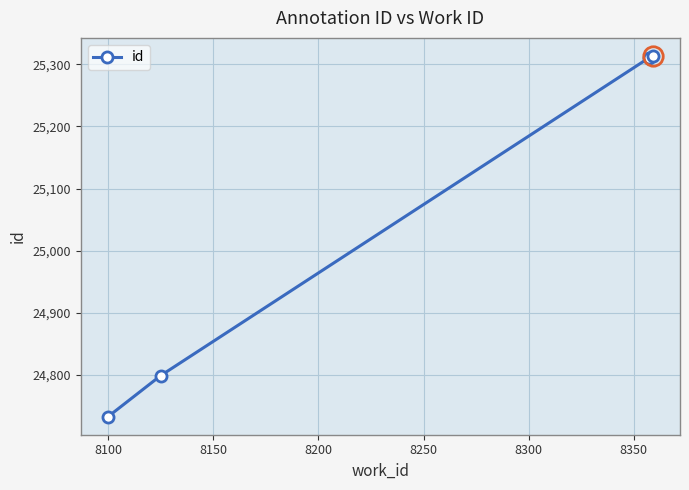

What is the greatest value displayed?

25313.5